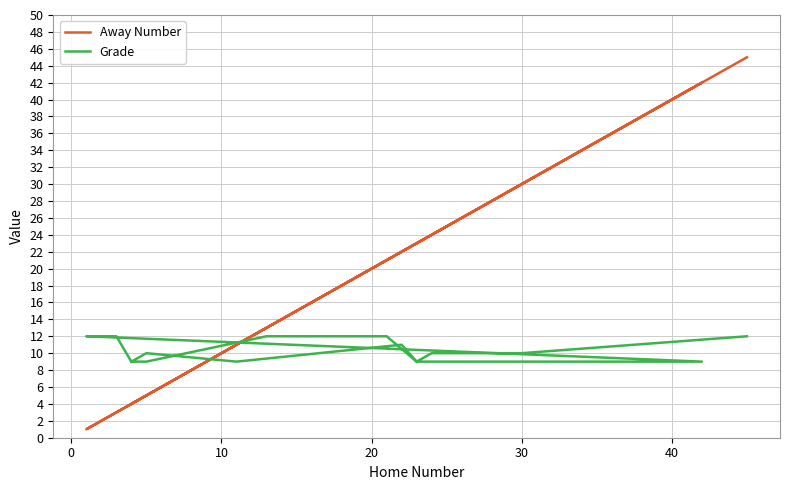

What is the maximum value shown in the chart?

45